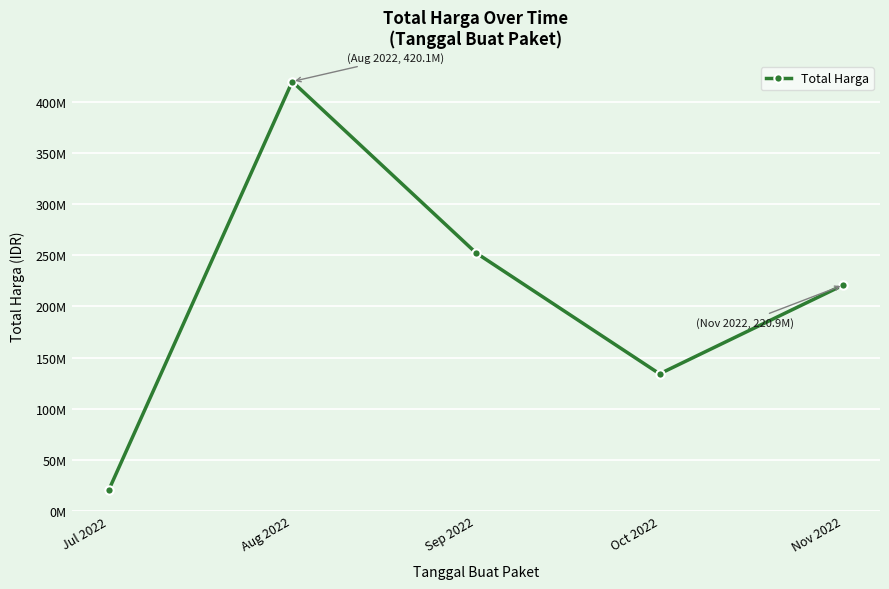

The value at Sep 2022 is 252477000. True or false?

True